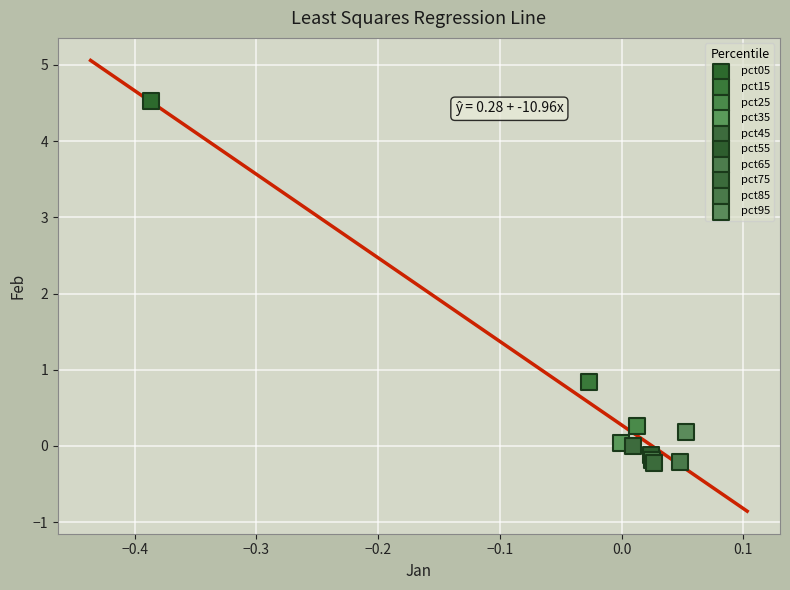

What are all the series names shown in the legend?

pct05, pct15, pct25, pct35, pct45, pct55, pct65, pct75, pct85, pct95